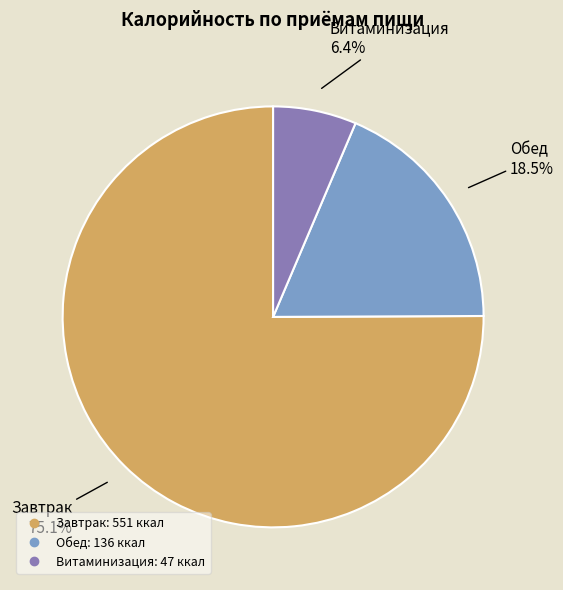

To the nearest percent, what is the difference between the largest and smallest slice percentages?

69%